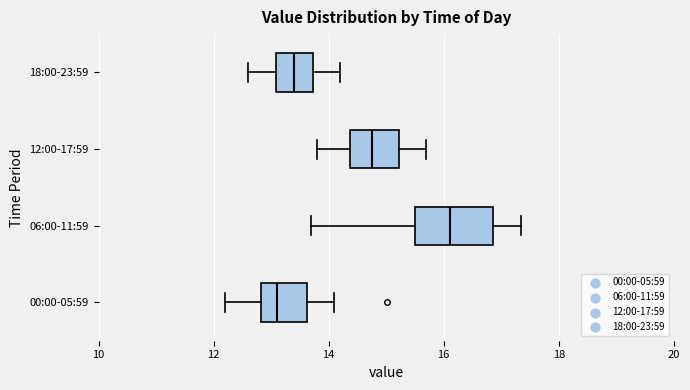

Reading bottom to top, transcribe this box plot: for each box, give where its median line is, the range the box spans, and where its two whiskers end, as read against the x-axis. The values are not printed on the chart, so give them approximately, as read against the axis.

00:00-05:59: median 13.2, box 12.8 to 13.6, whiskers 12.2 to 14.2
06:00-11:59: median 16.2, box 15.6 to 16.8, whiskers 13.8 to 17.4
12:00-17:59: median 14.8, box 14.4 to 15.2, whiskers 13.8 to 15.8
18:00-23:59: median 13.4, box 13.0 to 13.8, whiskers 12.6 to 14.2